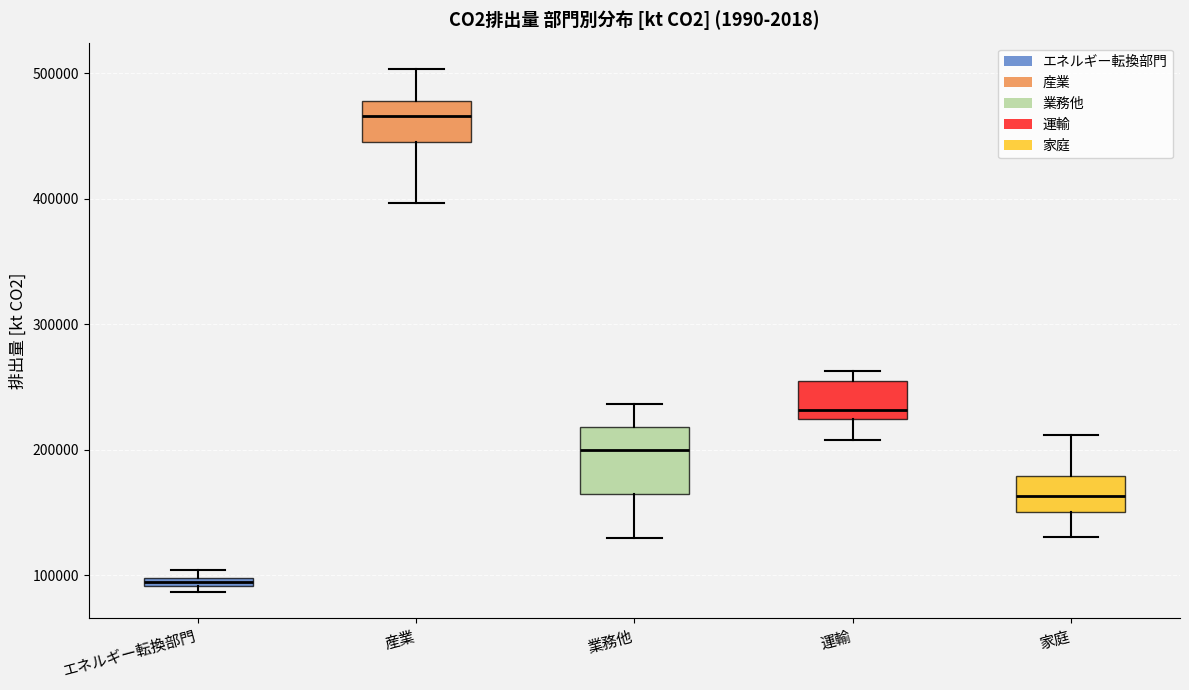

Which box has the highest median line?

産業